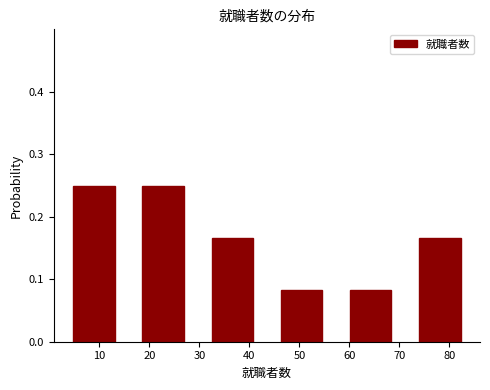

How tall is the bar that spans 30 to 44 on the x-axis? Neither the bar edges nor the heights are printed on the chart, so give them approximately, as read against the axes.

0.17